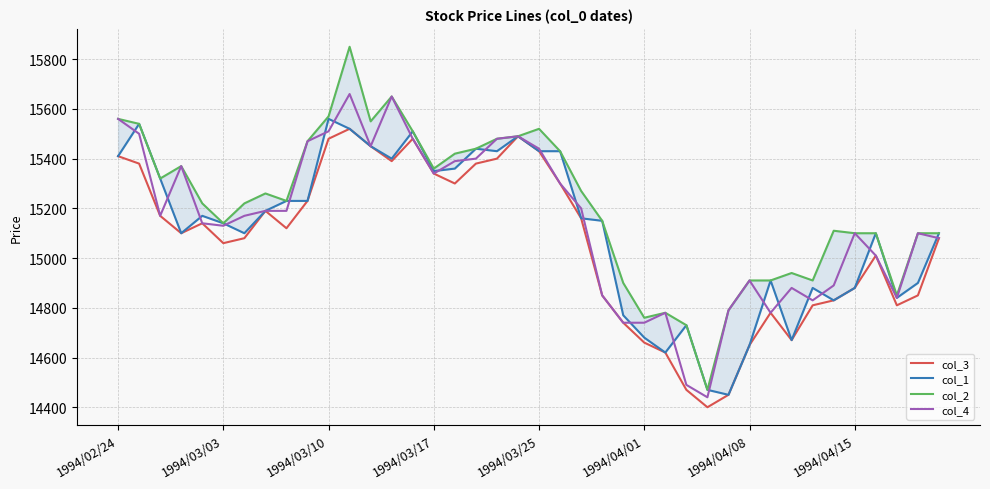

True or false: col_3 has a value of 23235 at 12.

False